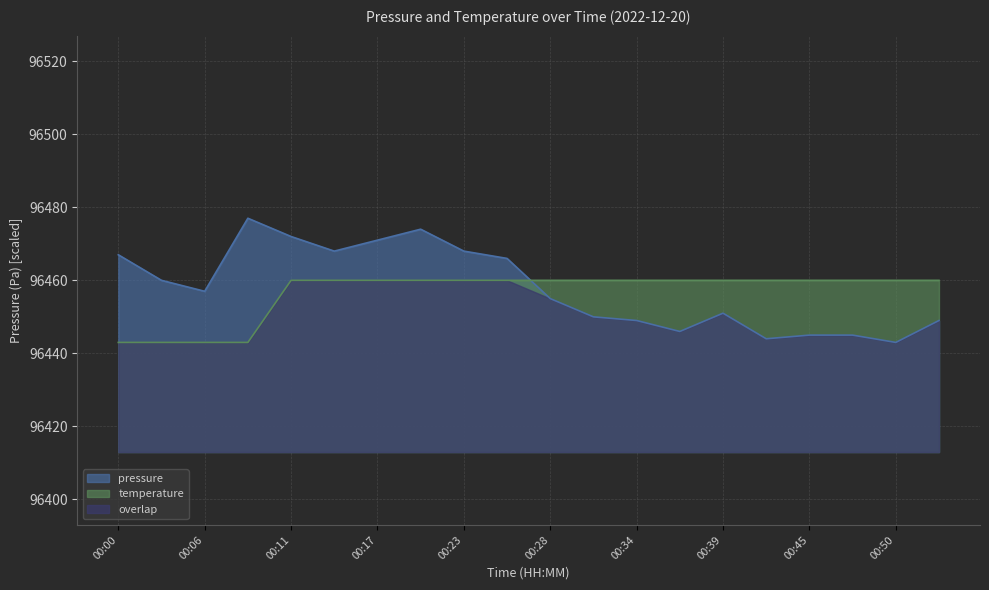

Which series has the largest total across all categories?

pressure